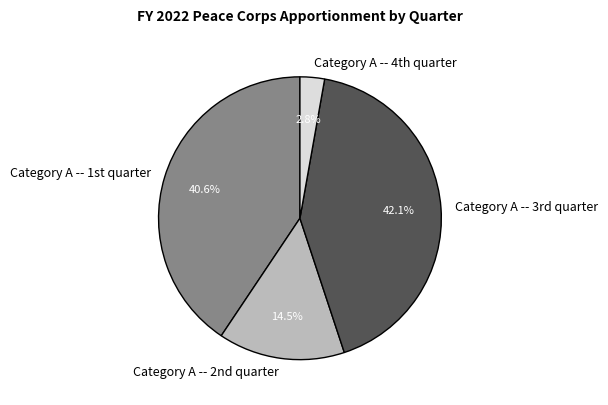

Which slice is the largest?

Category A -- 3rd quarter